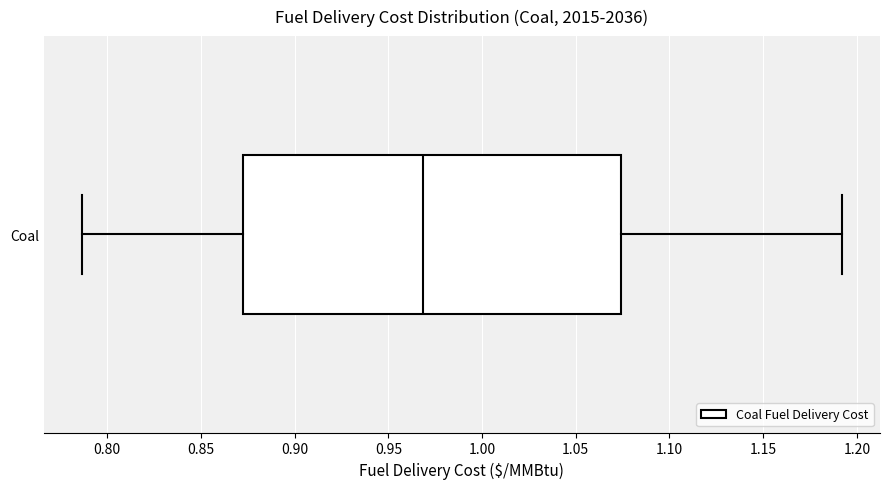

Where is the left edge of the box for Coal on the x-axis? The values are not printed on the chart, so give them approximately, as read against the axis.

0.875